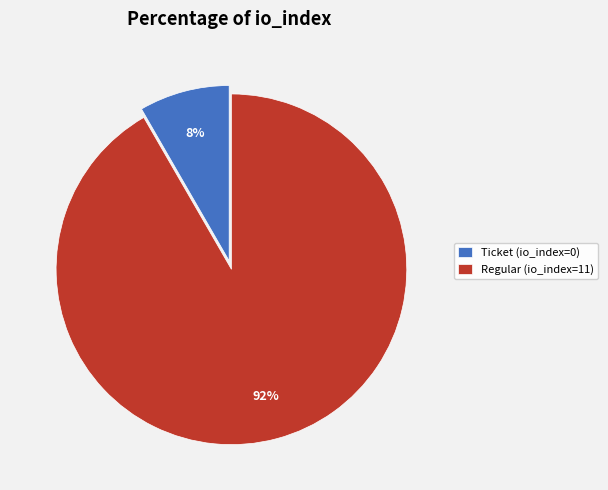

Which category accounts for the majority?

Regular (io_index=11)